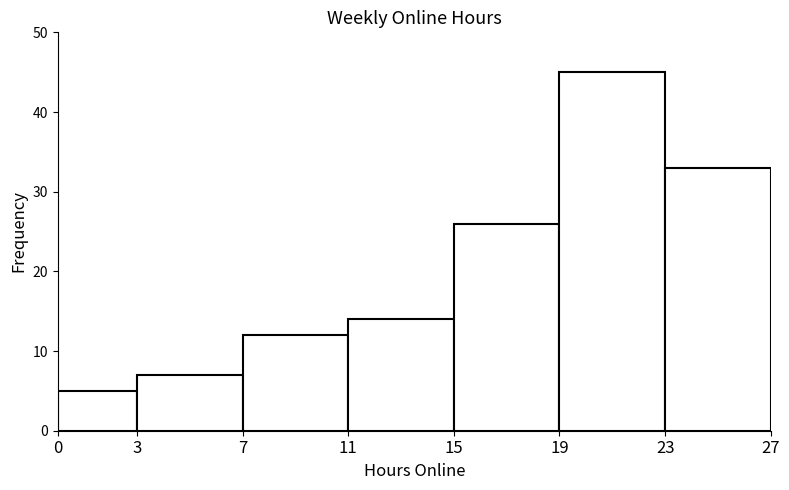

How tall is the bar that spans 19 to 23 on the x-axis? The values are not printed on the chart, so give them approximately, as read against the axis.

45